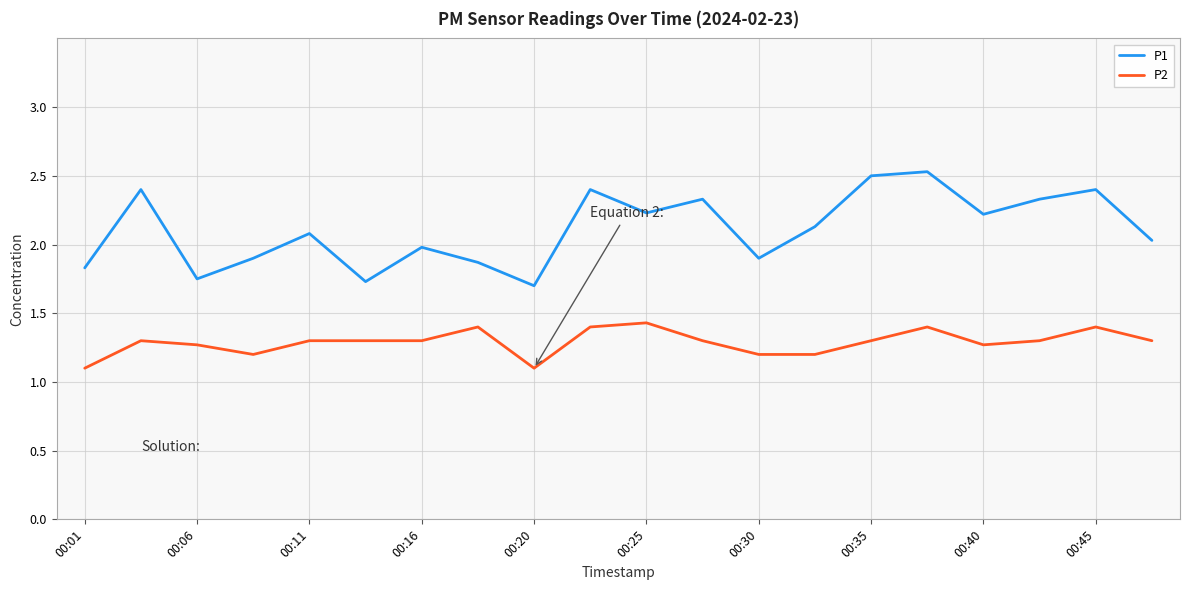

List the series in order of their peak value, highest first.

P1, P2